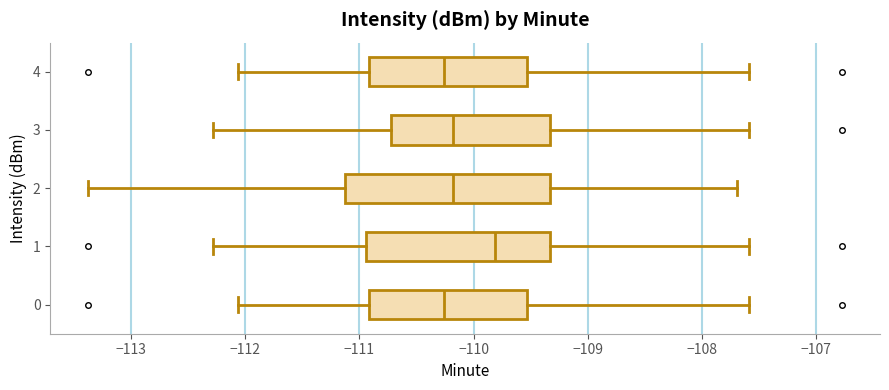

Comparing the boxes themselves (not the whiskers), which one is the widest?

2